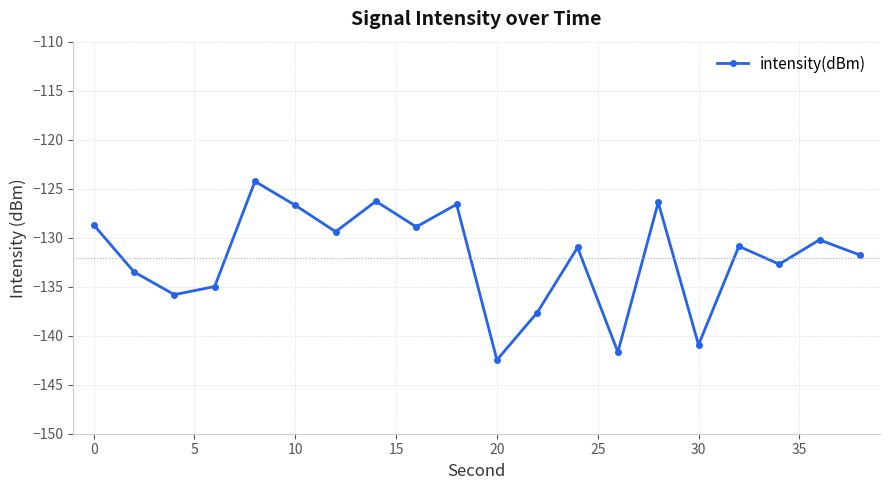

How many points are lower than both their immediate neighbors (excluding endpoints)?

7